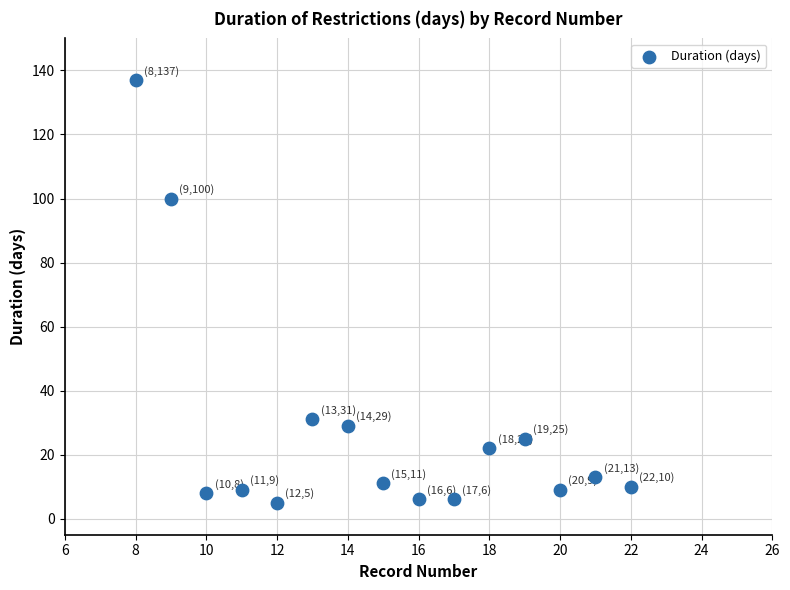

What Y value in the scatter plot is closest to 71?

100